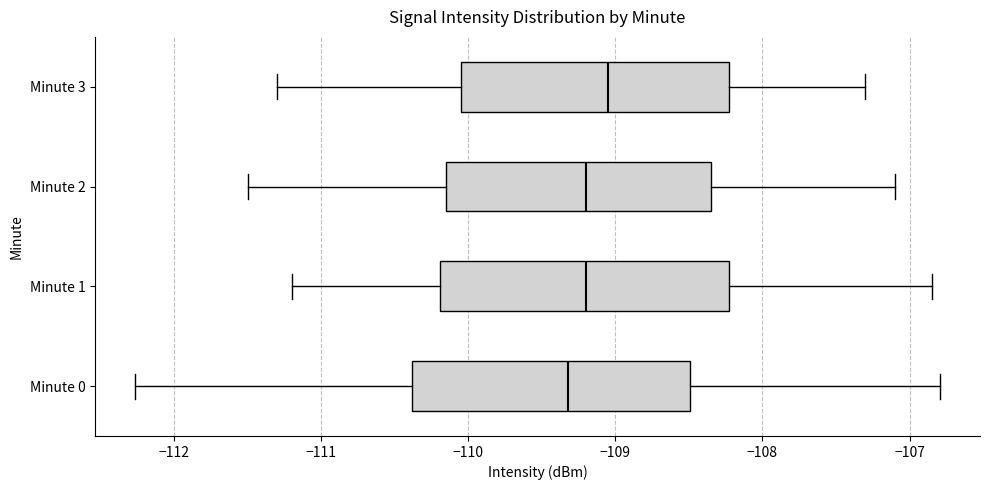

Reading bottom to top, transcribe this box plot: for each box, give where its median line is, the range the box spans, and where its two whiskers end, as read against the x-axis. The values are not printed on the chart, so give them approximately, as read against the axis.

Minute 0: median -109.3, box -110.4 to -108.5, whiskers -112.3 to -106.8
Minute 1: median -109.2, box -110.2 to -108.2, whiskers -111.2 to -106.8
Minute 2: median -109.2, box -110.1 to -108.3, whiskers -111.5 to -107.1
Minute 3: median -109.0, box -110.0 to -108.2, whiskers -111.3 to -107.3